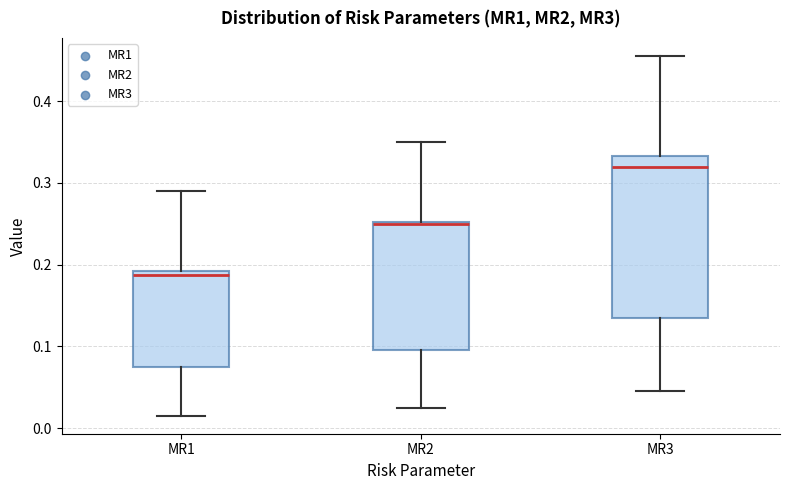

Reading left to right, transcribe this box plot: for each box, give where its median line is, the range the box spans, and where its two whiskers end, as read against the y-axis. The values are not printed on the chart, so give them approximately, as read against the axis.

MR1: median 0.19 (just below the box's upper edge), box 0.08 to 0.19, whiskers 0.02 to 0.29
MR2: median 0.25, box 0.10 to 0.25, whiskers 0.03 to 0.35
MR3: median 0.32, box 0.14 to 0.33, whiskers 0.05 to 0.46